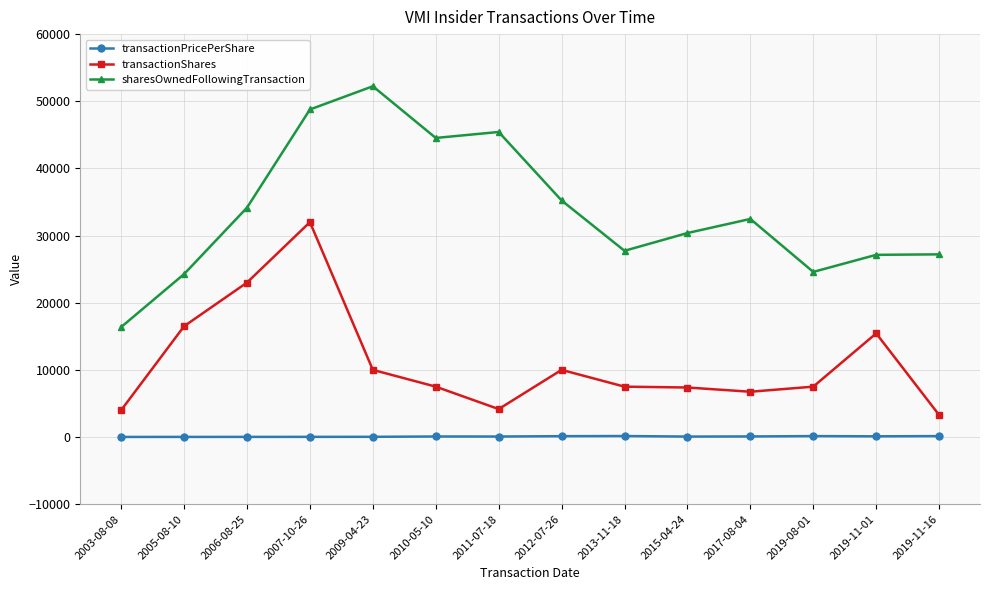

Between 2011-07-18 and 2017-08-04, which series saw the biggest shift?

sharesOwnedFollowingTransaction